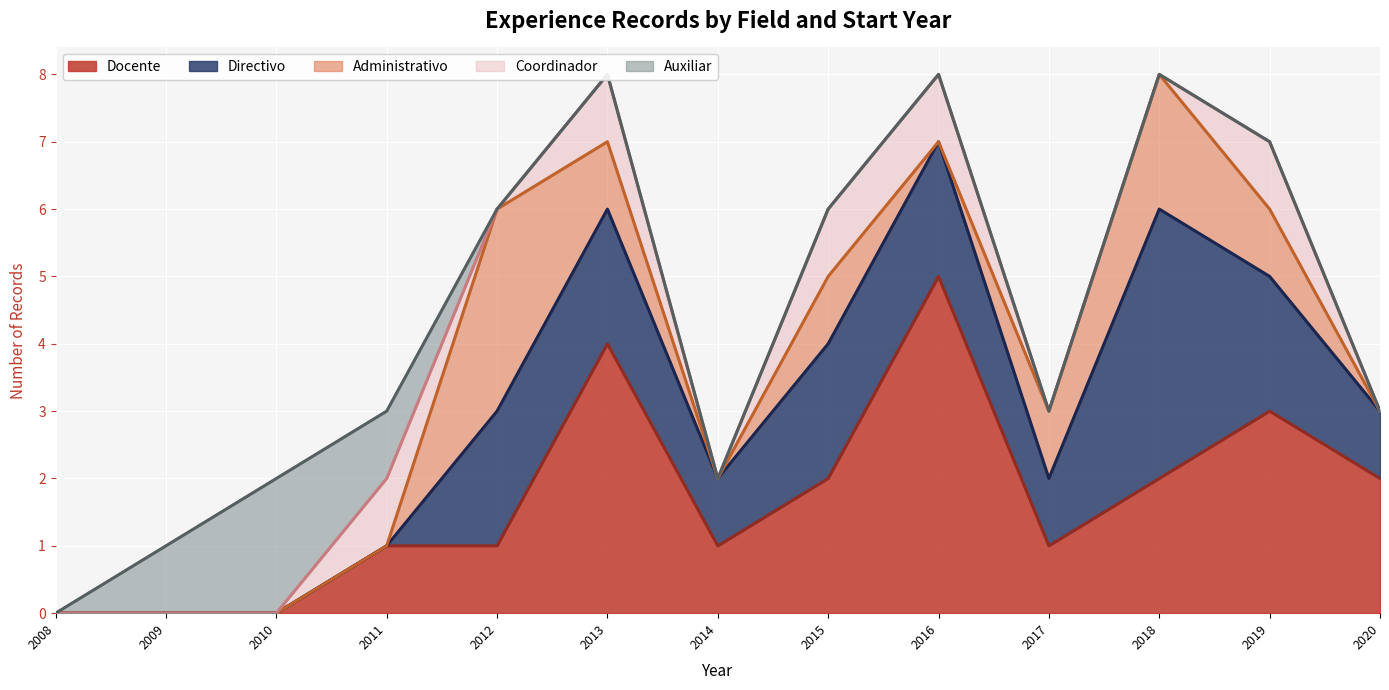

The value of Auxiliar at 2013 is -1. True or false?

False